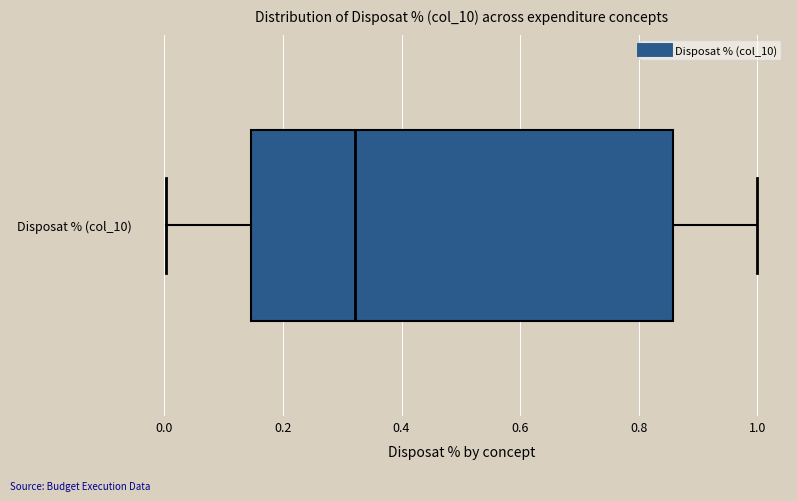

Where does the left whisker of the box for Disposat % (col_10) end on the x-axis? The values are not printed on the chart, so give them approximately, as read against the axis.

0.00